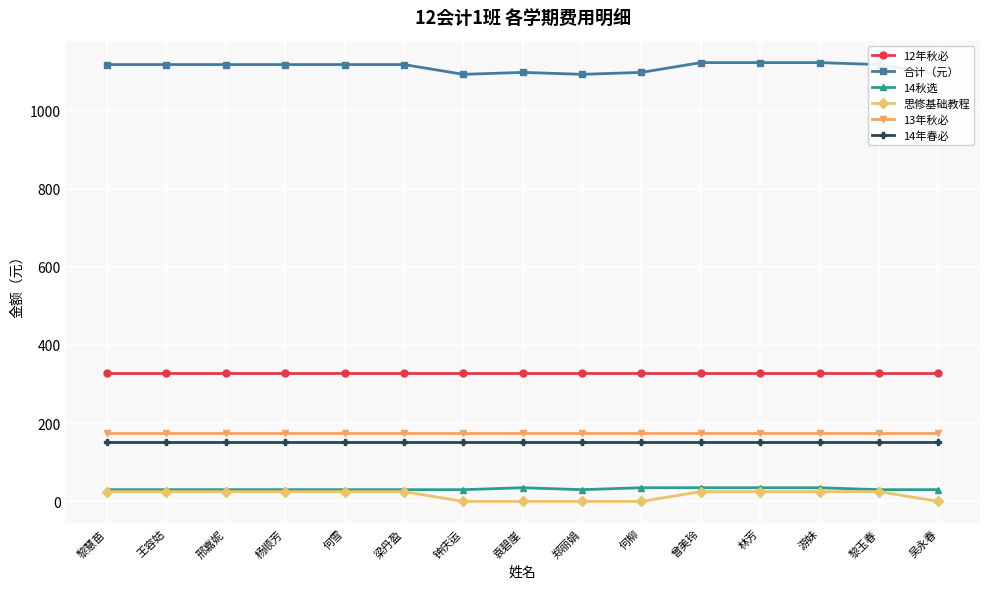

True or false: 合计（元） has more than 0 points higher than both neighbors.

True